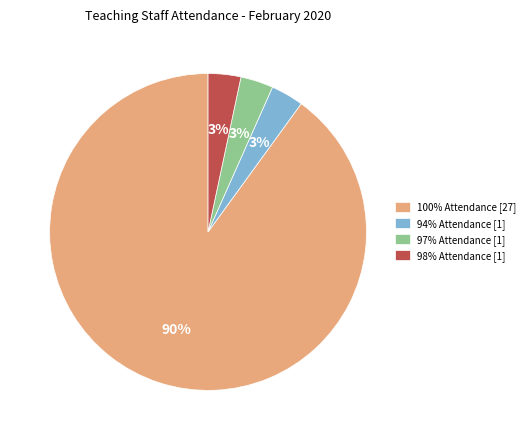

Which slice is the largest?

100% Attendance